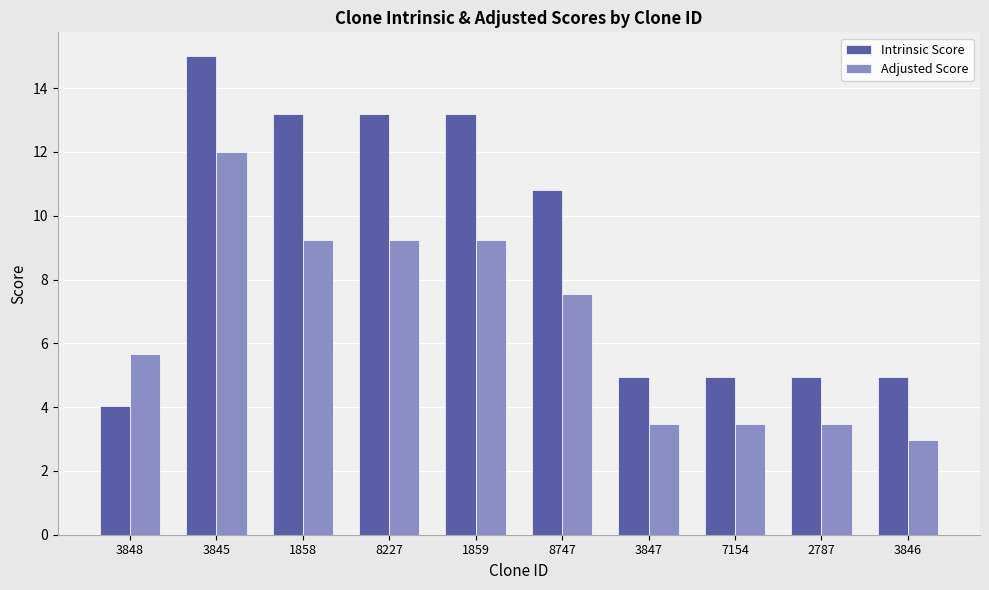

What is the difference between the Adjusted Score values at 3845 and 2787?

8.5